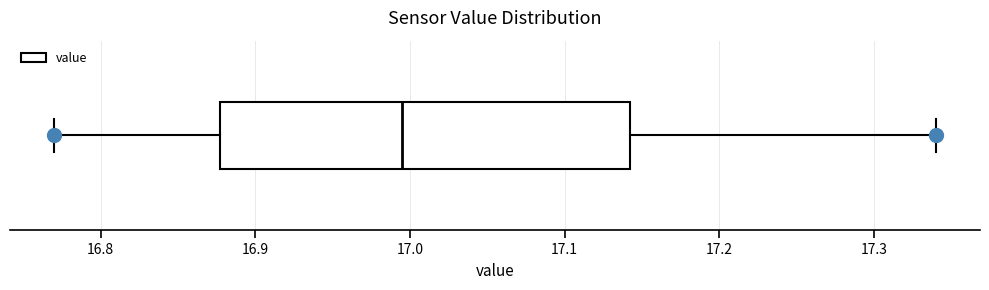

Read this box plot against the x-axis: the position of the median line, the range covered by the box, and the ends of both whiskers. The values are not printed on the chart, so give them approximately, as read against the axis.

median 17.00, box 16.88 to 17.14, whiskers 16.77 to 17.34